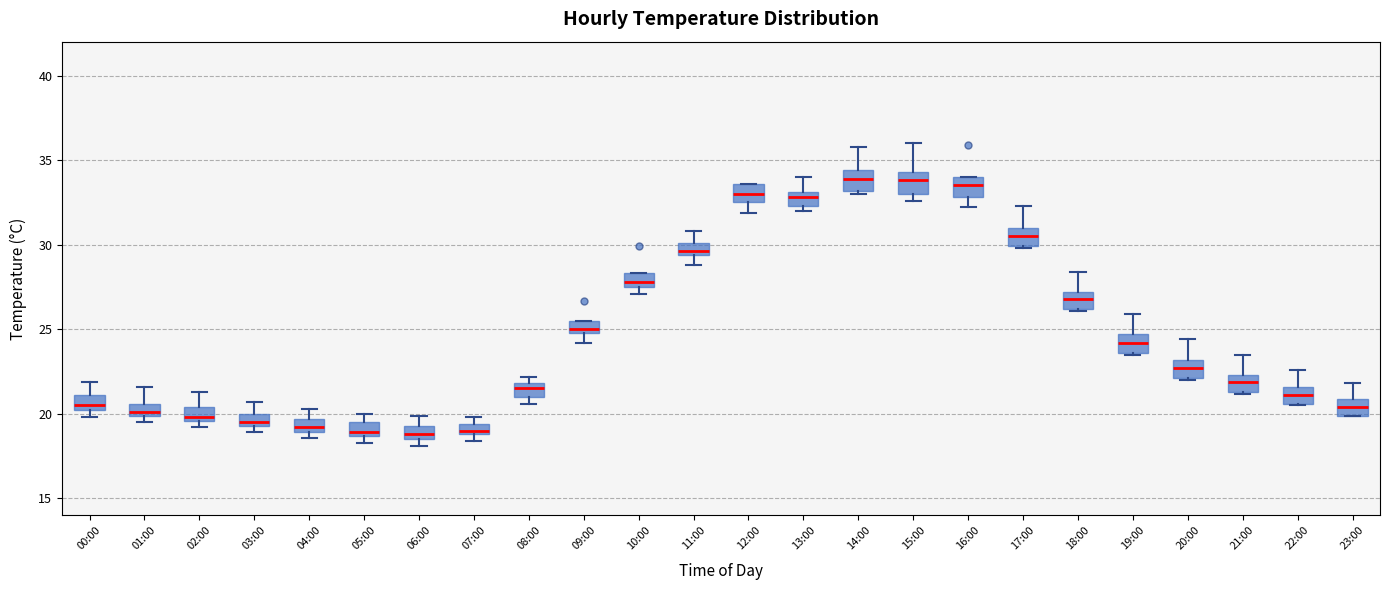

Where is the lower edge of the box for 11:00 on the y-axis? The values are not printed on the chart, so give them approximately, as read against the axis.

29.5